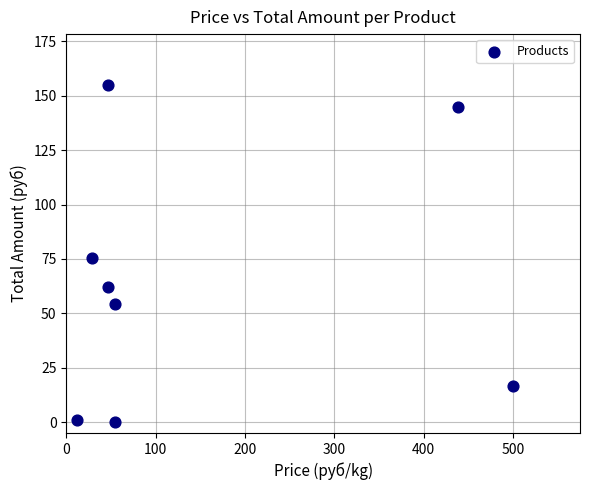

What is the range of Y values (max minus min)?

155.1